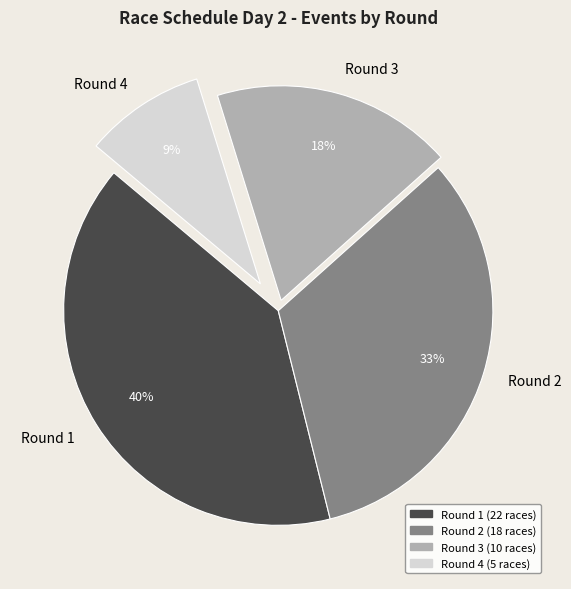

Is the sum of Round 1 and Round 2 greater than half?

Yes